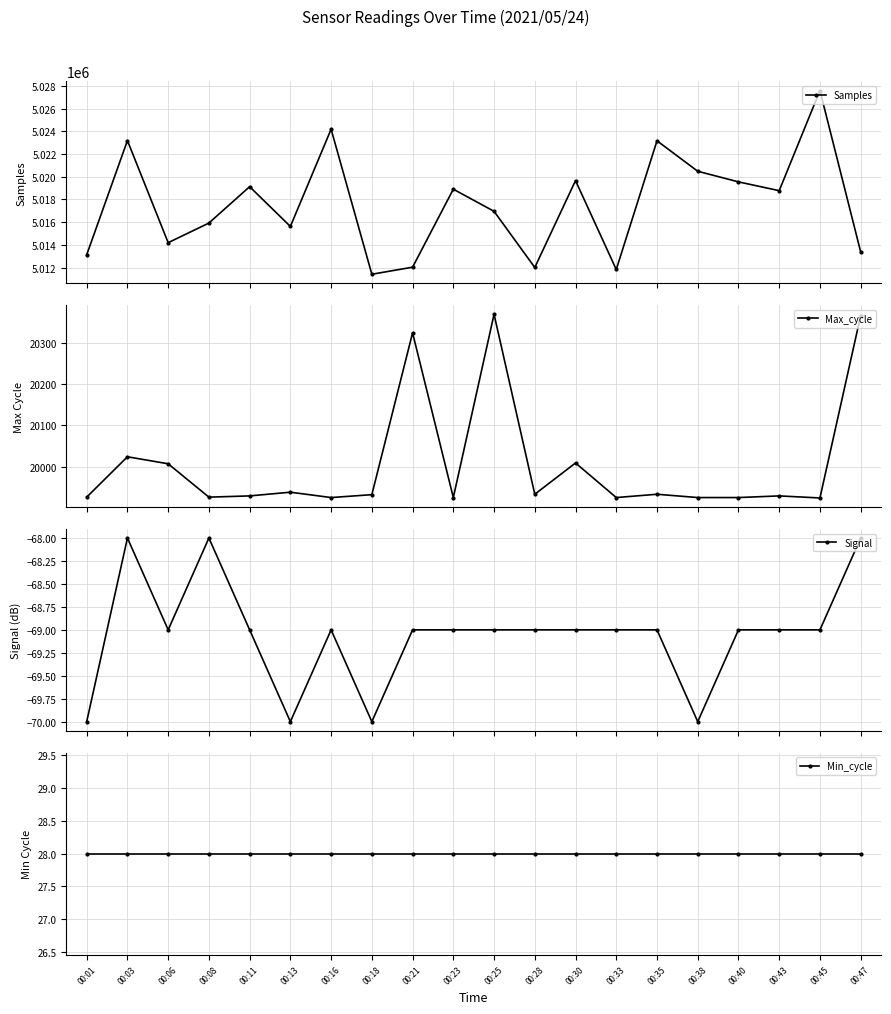

The Max_cycle series shows 8185 at 00:43. True or false?

False